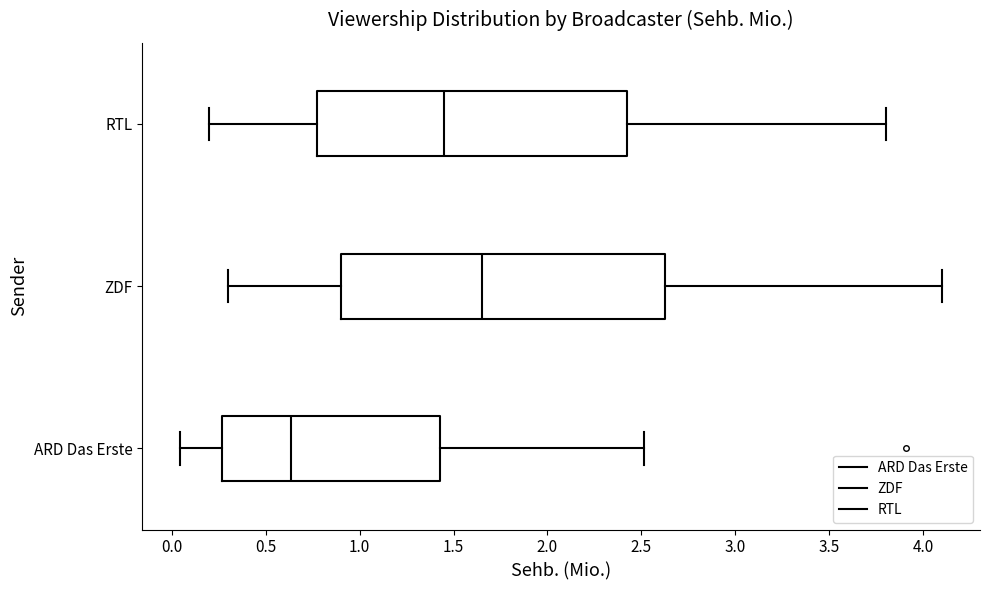

Reading bottom to top, transcribe this box plot: for each box, give where its median line is, the range the box spans, and where its two whiskers end, as read against the x-axis. The values are not printed on the chart, so give them approximately, as read against the axis.

ARD Das Erste: median 0.65, box 0.25 to 1.45, whiskers 0.05 to 2.50
ZDF: median 1.65, box 0.90 to 2.65, whiskers 0.30 to 4.10
RTL: median 1.45, box 0.80 to 2.45, whiskers 0.20 to 3.80